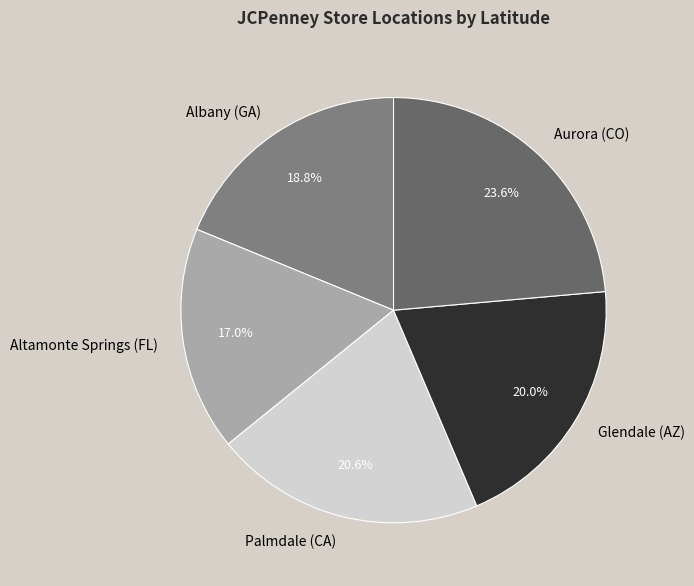

What is the largest slice in the pie chart?

Aurora (CO)